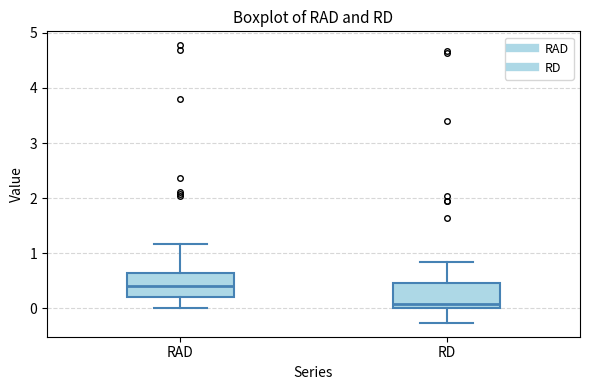

Reading left to right, transcribe this box plot: for each box, give where its median line is, the range the box spans, and where its two whiskers end, as read against the y-axis. The values are not printed on the chart, so give them approximately, as read against the axis.

RAD: median 0.4, box 0.2 to 0.6, whiskers 0.0 to 1.2
RD: median 0.1, box 0.0 to 0.5, whiskers -0.3 to 0.8